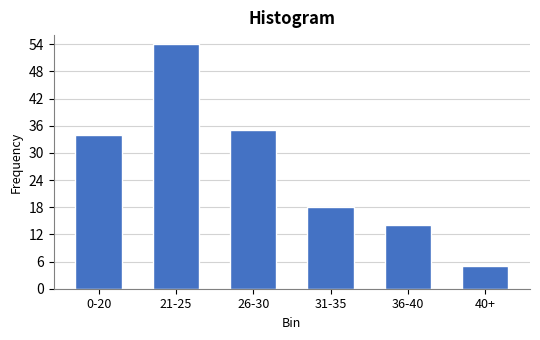

Reading left to right, list all the values displayed in this chart.

0-20=34	21-25=54	26-30=35	31-35=18	36-40=14	40+=5